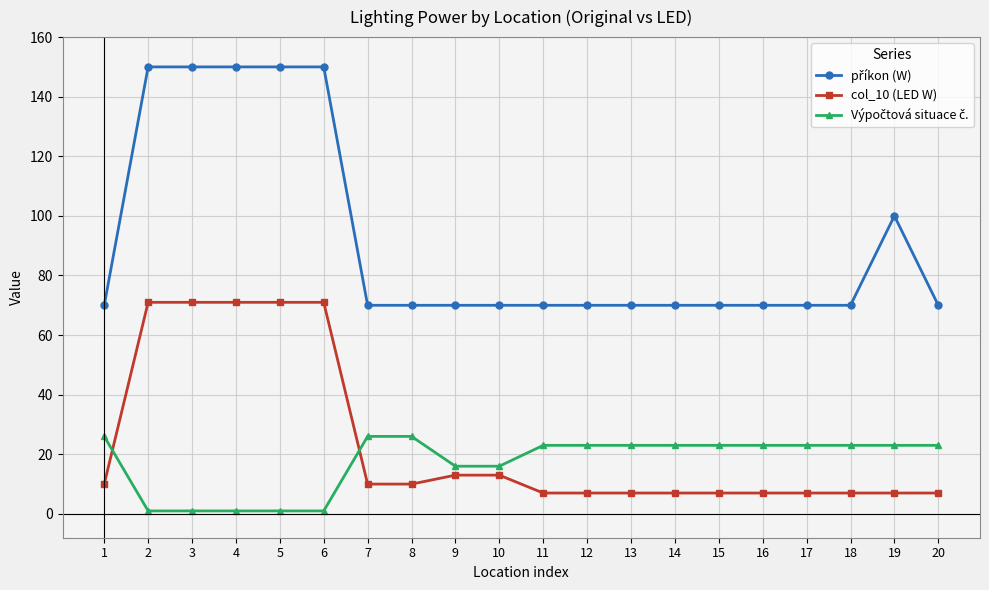

At how many categories does at least one series exceed 66?

20